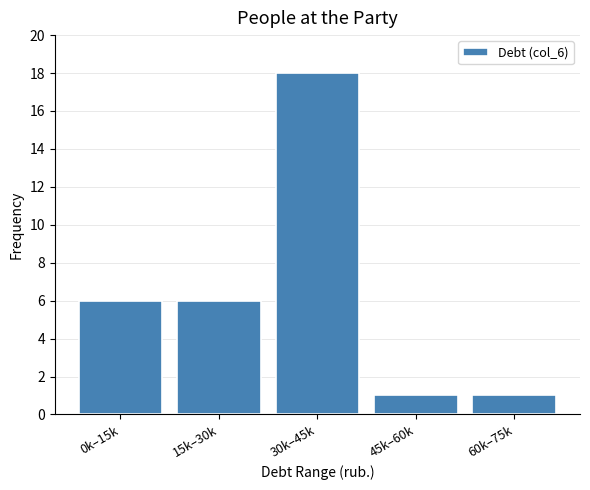

Reading left to right, extract all data points from this chart.

0k–15k=6	15k–30k=6	30k–45k=18	45k–60k=1	60k–75k=1